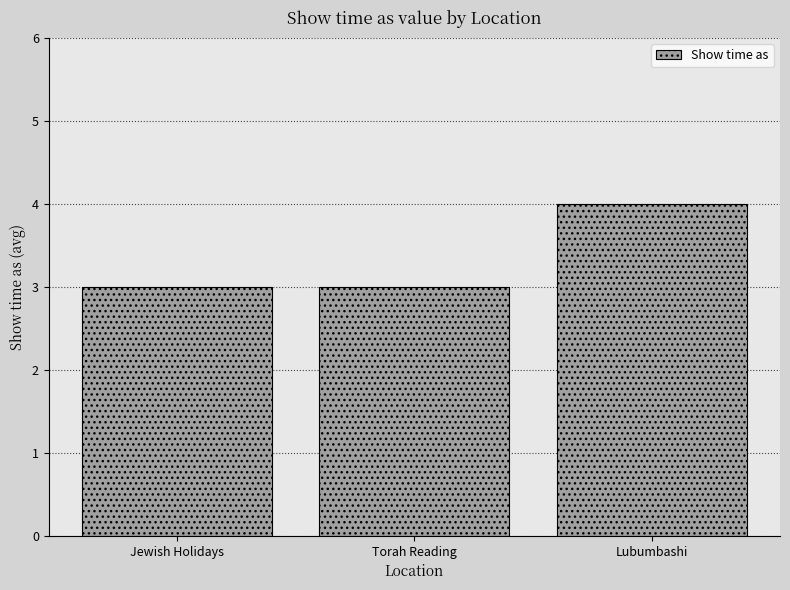

Between Torah Reading and Lubumbashi, which is larger?

Lubumbashi